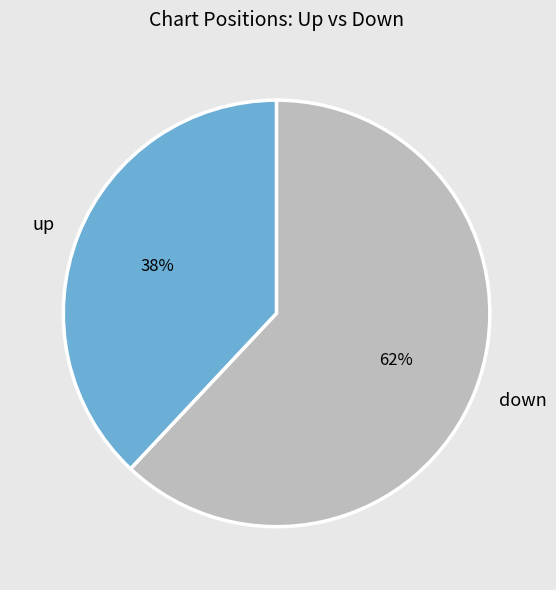

To the nearest percent, what is the difference between the largest and smallest slice percentages?

24%